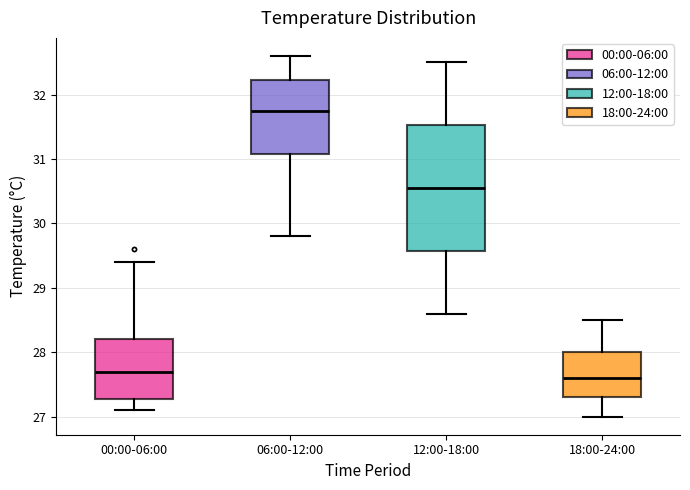

Which box's median line is the highest?

06:00-12:00